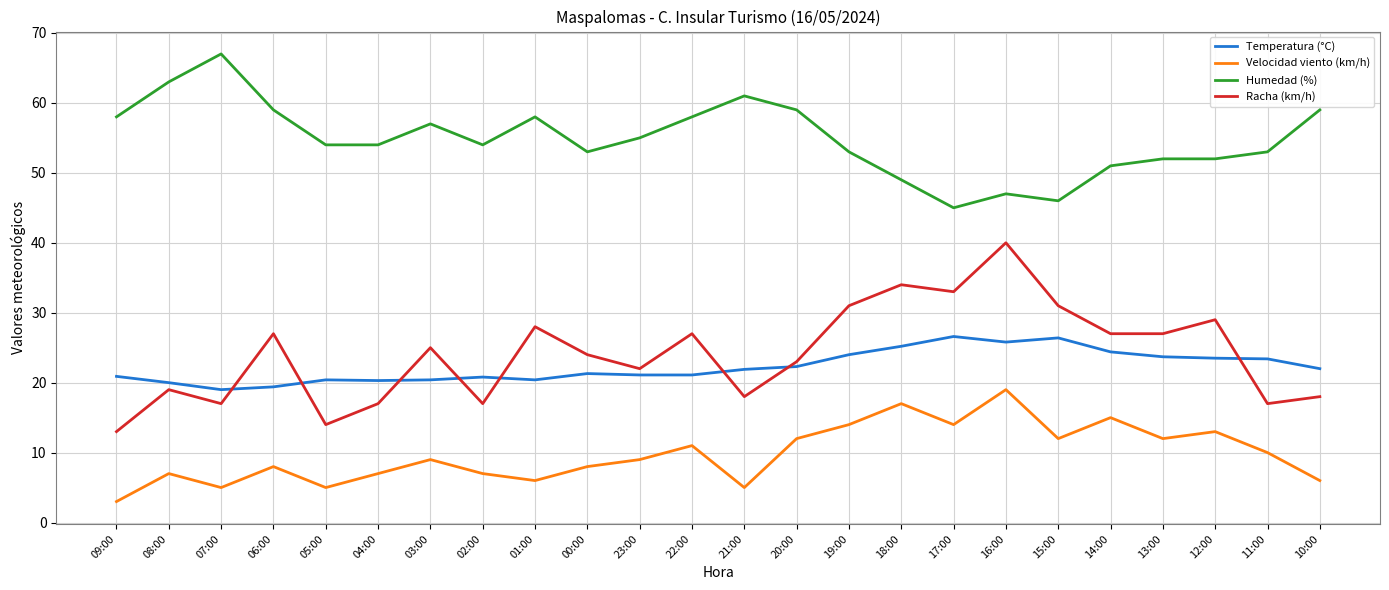

True or false: Humedad (%) and Racha (km/h) intersect in this chart.

False